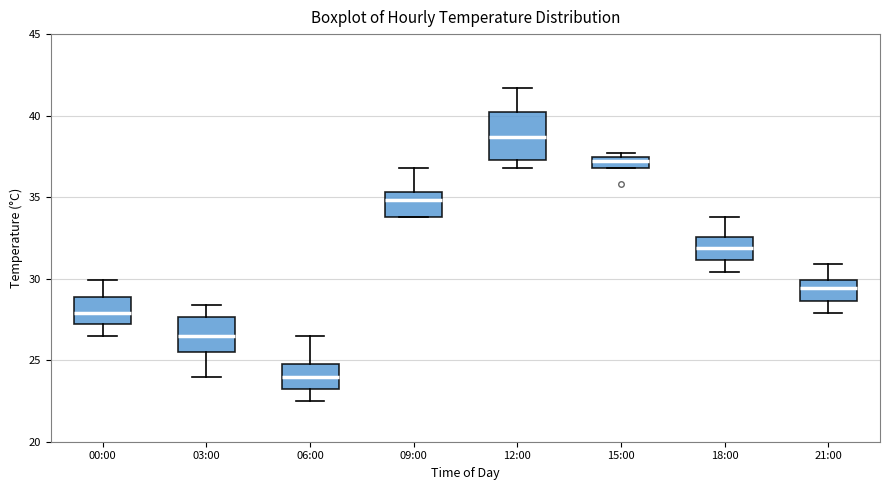

Where does the median line of the box for 18:00 sit on the y-axis? The values are not printed on the chart, so give them approximately, as read against the axis.

32.0